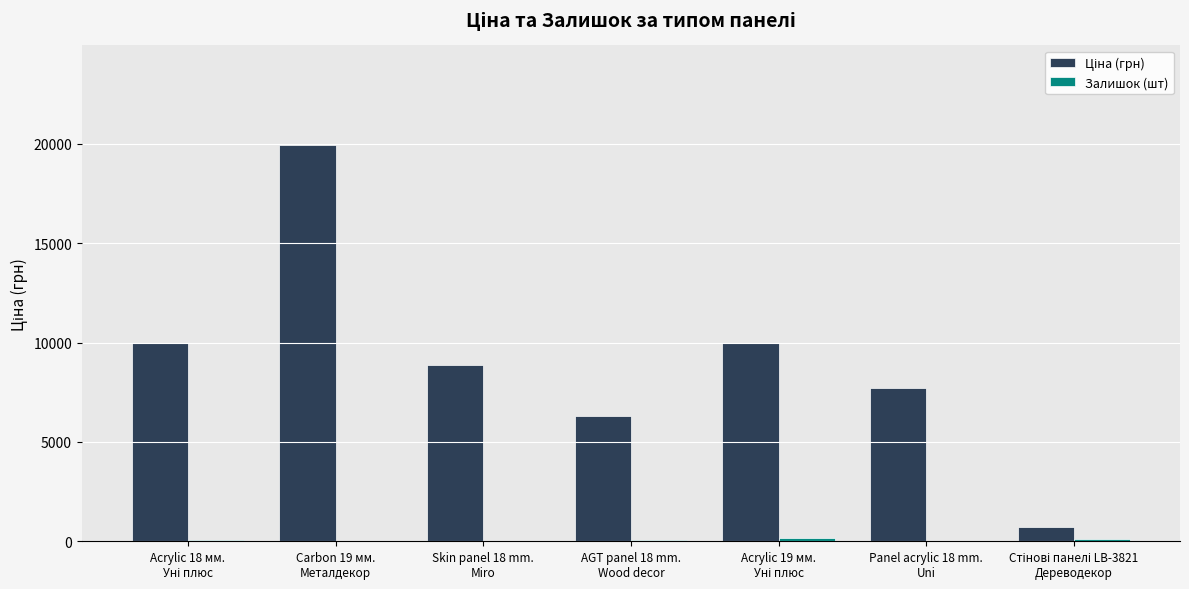

What is the greatest value displayed?

19964.2